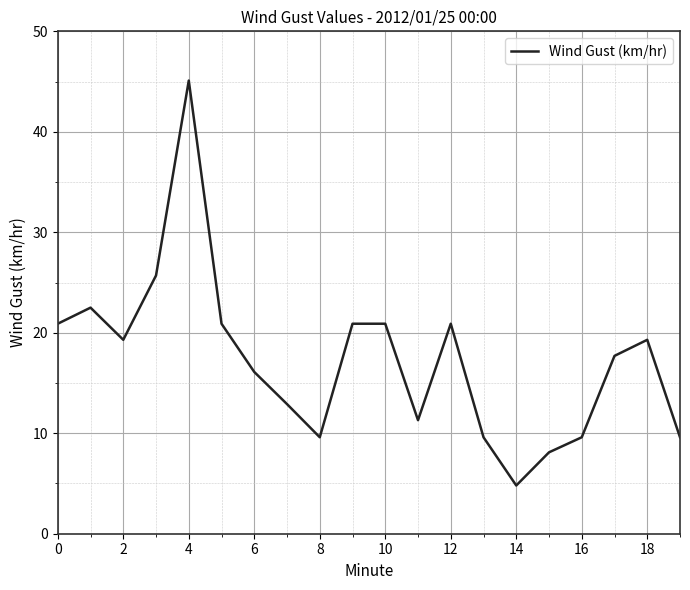

What is the difference between the maximum and minimum values?

40.3